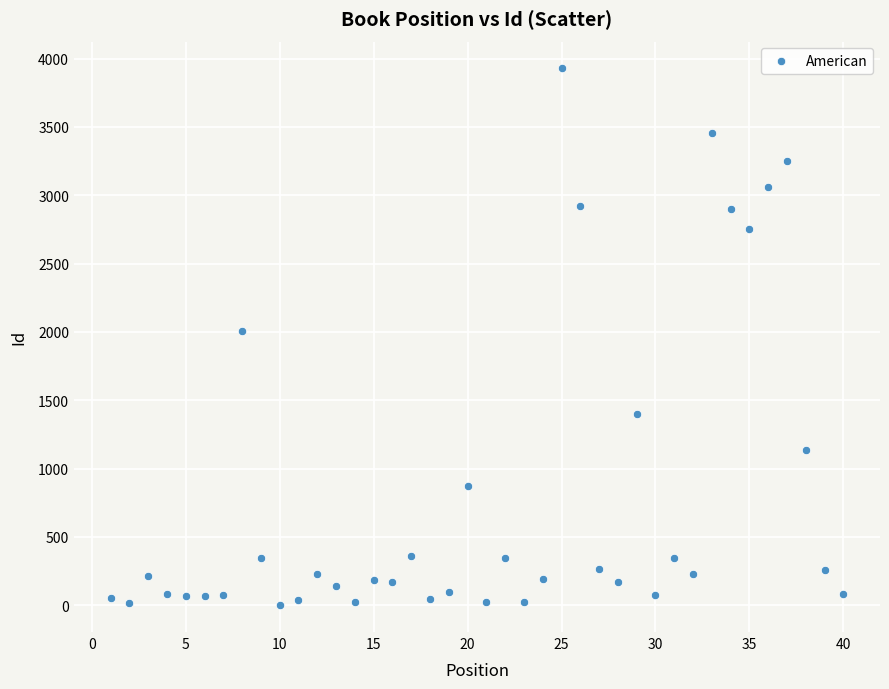

What is the range of Y values (max minus min)?

3927